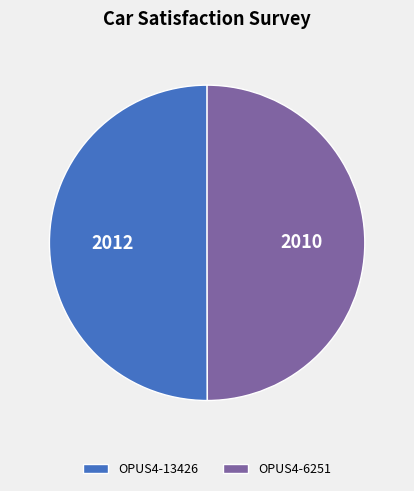

What is the ratio of the value at OPUS4-6251 to the value at OPUS4-13426?

1.0